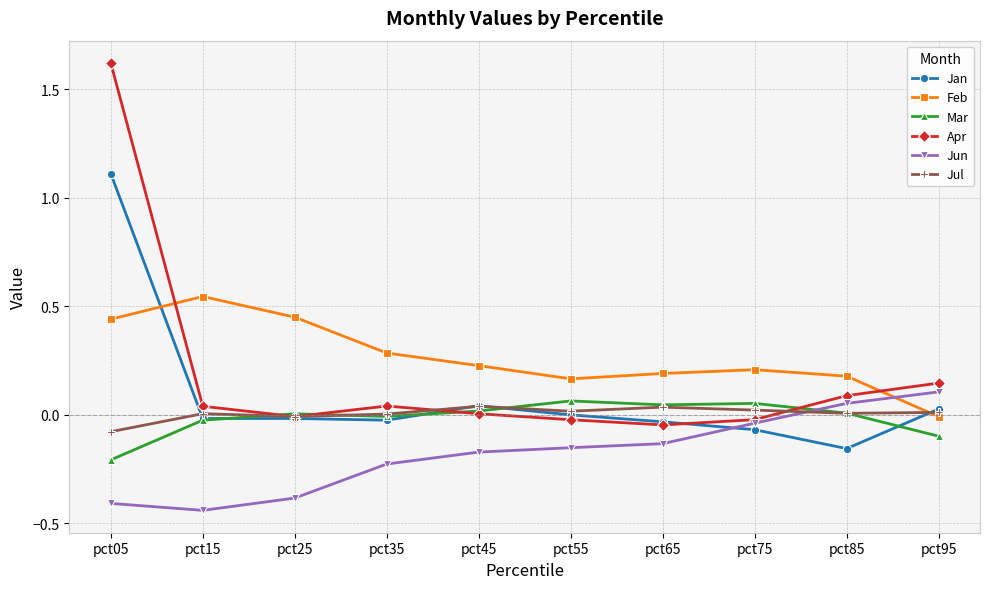

At how many categories does at least one series exceed 0?

10